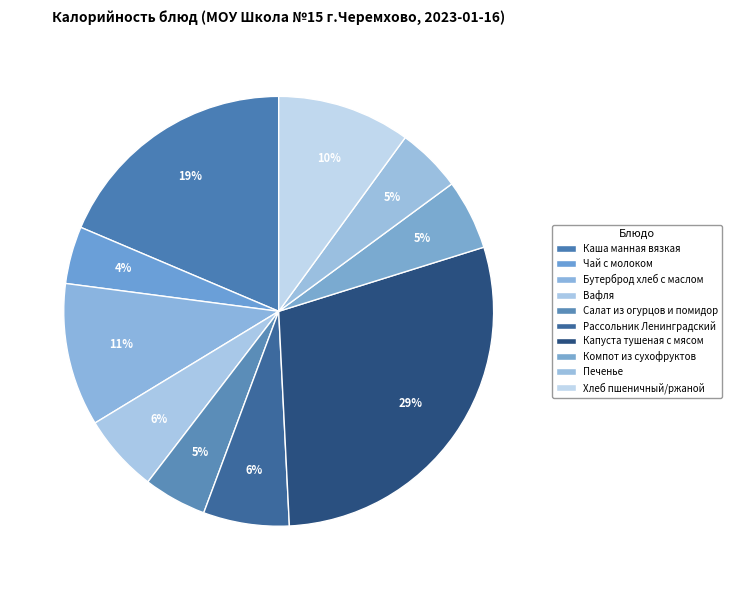

How many slices are in this pie chart?

10